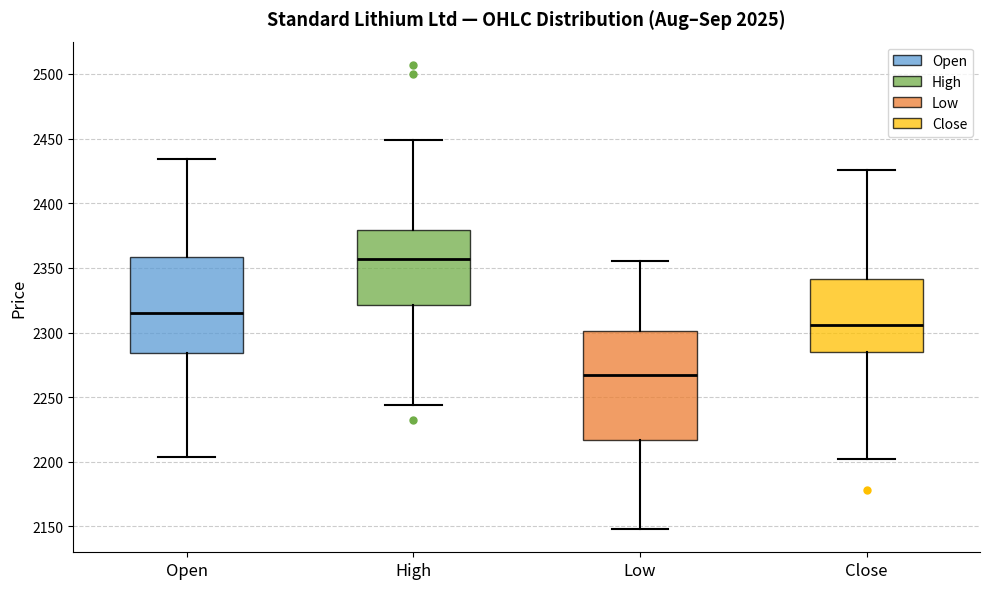

Comparing the boxes themselves (not the whiskers), which one is the tallest?

Low